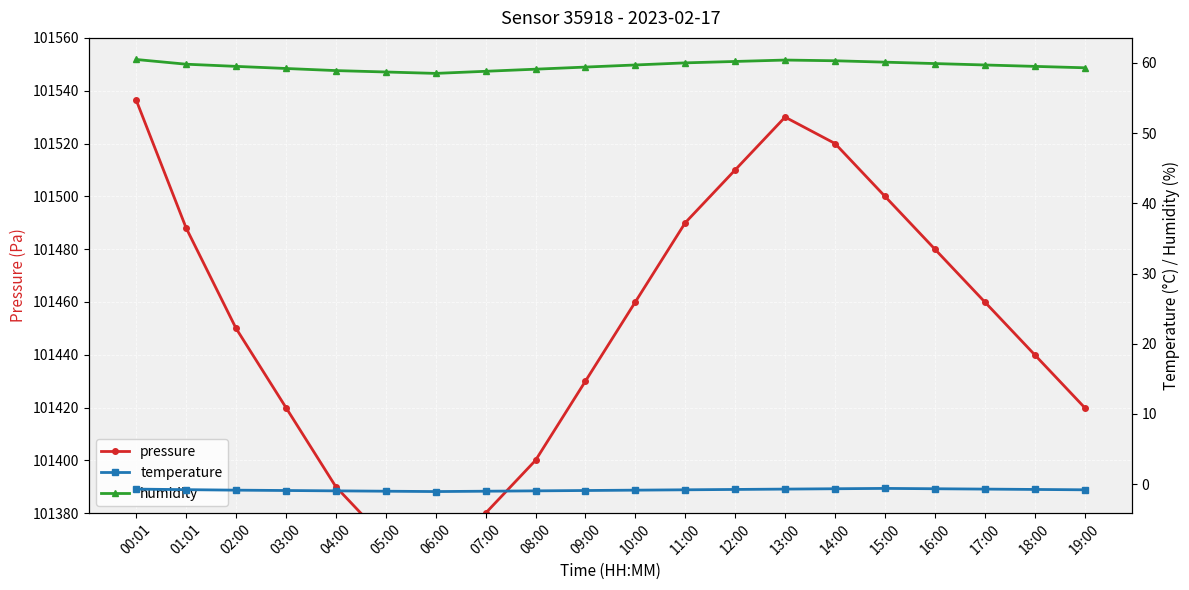

How many data points in humidity are above 59?

16